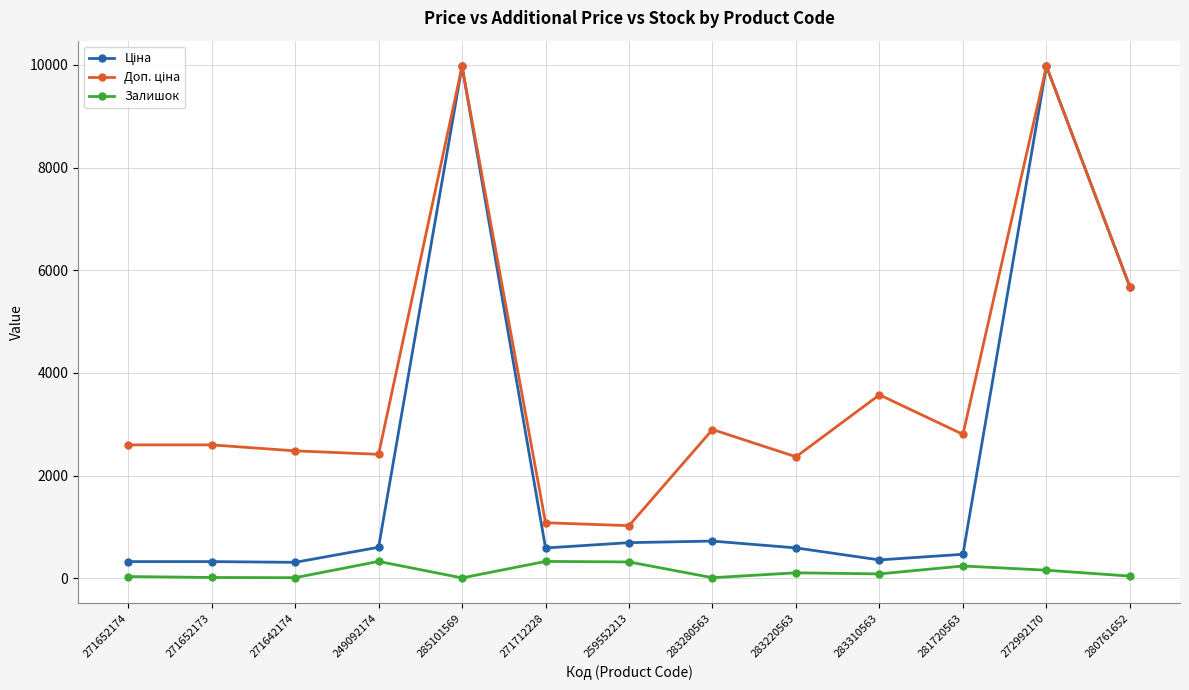

Is it true that Залишок equals 328.0 at 249092174?

True